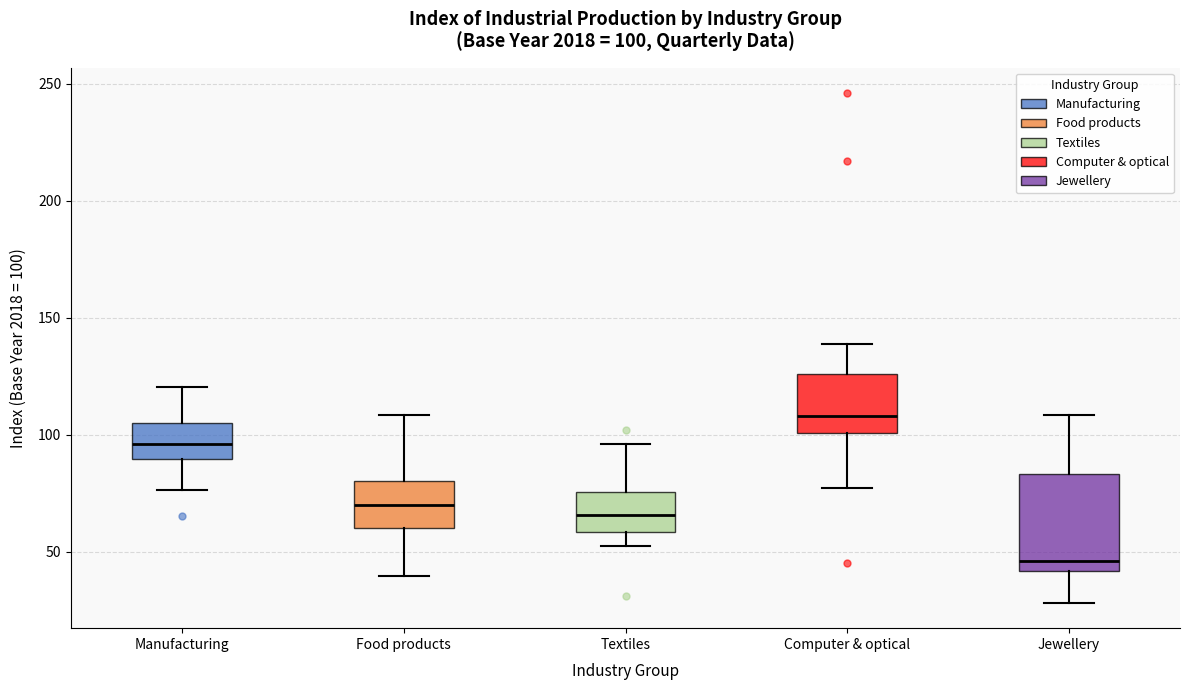

Comparing the boxes themselves (not the whiskers), which one is the tallest?

Jewellery